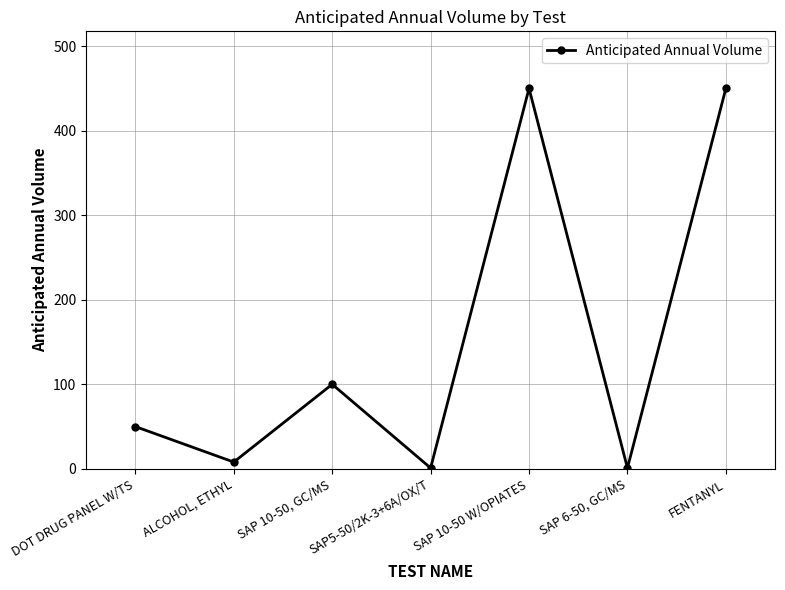

Approximately how many times larger is the value at SAP 10-50 W/OPIATES compared to FENTANYL?

1.0